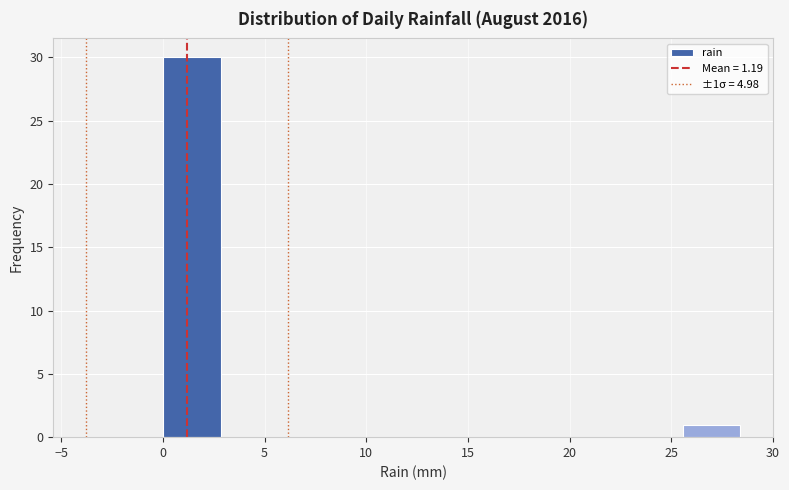

Over which range of the x-axis is the bar tallest?

0.0 to 3.0